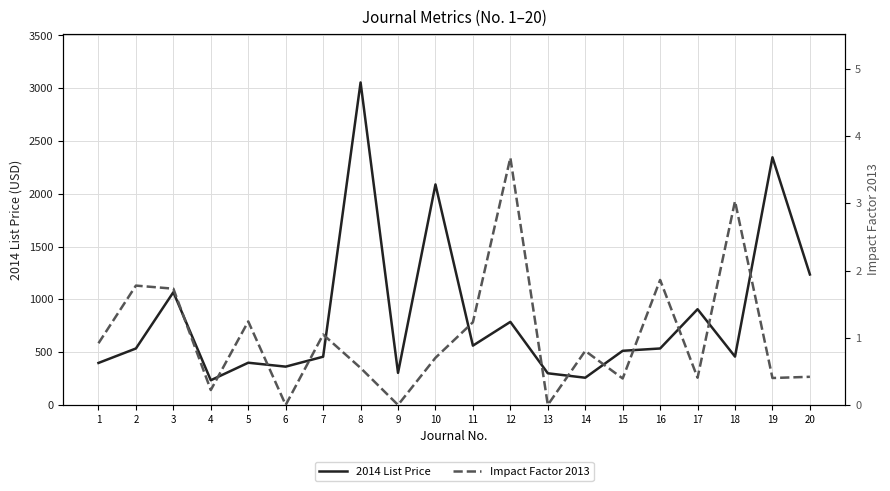

The Impact Factor 2013 series shows 0.8 at 12. True or false?

False